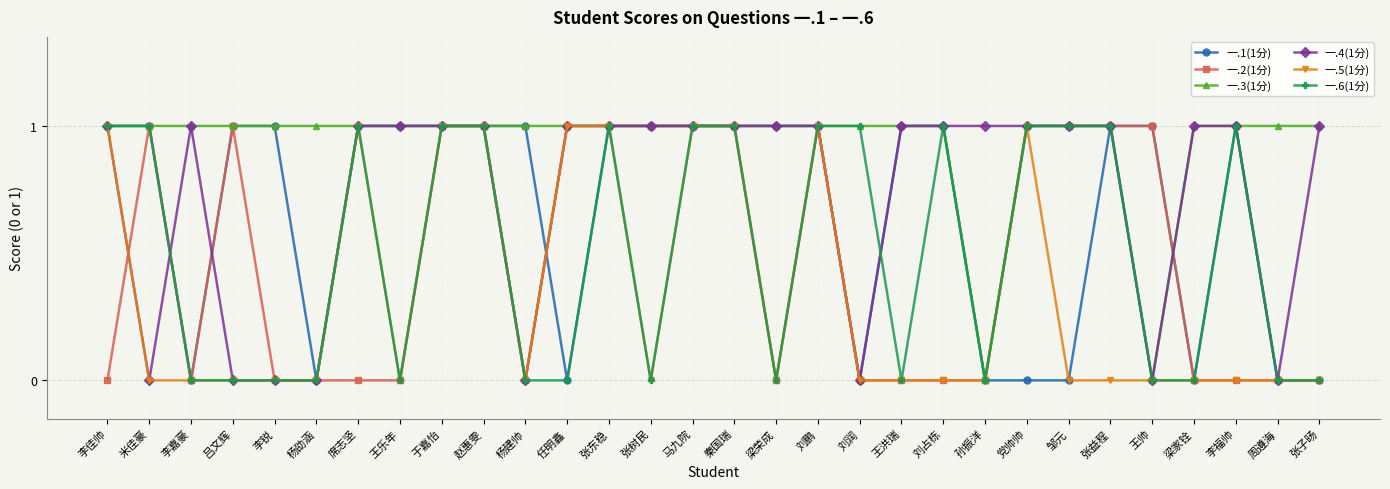

Reading left to right, what are all the values shown in this chart?

一.1(1分): 李佳帅=1	米佳豪=1	李嘉豪=0	吕文辉=1	李锐=1	杨劭涵=0	席志坚=1	王乐年=1	于嘉怡=1	赵惠雯=1	杨建帅=1	任明鑫=0	张东稳=1	张树民=1	马九院=1	秦国瑞=1	梁荣成=1	刘鹏=1	刘润=0	王洪瑞=1	刘占栋=1	孙振洋=0	党帅帅=0	邹元=0	张益程=1	王帅=1	梁家铨=0	李福帅=1	周遵海=0	张子旸=0
一.2(1分): 李佳帅=0	米佳豪=1	李嘉豪=0	吕文辉=1	李锐=0	杨劭涵=0	席志坚=0	王乐年=0	于嘉怡=1	赵惠雯=1	杨建帅=0	任明鑫=1	张东稳=1	张树民=1	马九院=1	秦国瑞=1	梁荣成=0	刘鹏=1	刘润=0	王洪瑞=0	刘占栋=0	孙振洋=0	党帅帅=1	邹元=1	张益程=1	王帅=1	梁家铨=0	李福帅=0	周遵海=0	张子旸=0
一.3(1分): 李佳帅=1	米佳豪=1	李嘉豪=1	吕文辉=1	李锐=1	杨劭涵=1	席志坚=1	王乐年=1	于嘉怡=1	赵惠雯=1	杨建帅=1	任明鑫=1	张东稳=1	张树民=1	马九院=1	秦国瑞=1	梁荣成=1	刘鹏=1	刘润=1	王洪瑞=1	刘占栋=1	孙振洋=0	党帅帅=1	邹元=1	张益程=1	王帅=0	梁家铨=1	李福帅=1	周遵海=1	张子旸=1
一.4(1分): 李佳帅=1	米佳豪=0	李嘉豪=1	吕文辉=0	李锐=0	杨劭涵=0	席志坚=1	王乐年=1	于嘉怡=1	赵惠雯=1	杨建帅=0	任明鑫=1	张东稳=1	张树民=1	马九院=1	秦国瑞=1	梁荣成=1	刘鹏=1	刘润=0	王洪瑞=1	刘占栋=1	孙振洋=1	党帅帅=1	邹元=1	张益程=1	王帅=0	梁家铨=1	李福帅=1	周遵海=0	张子旸=1
一.5(1分): 李佳帅=1	米佳豪=0	李嘉豪=0	吕文辉=0	李锐=0	杨劭涵=0	席志坚=1	王乐年=0	于嘉怡=1	赵惠雯=1	杨建帅=0	任明鑫=1	张东稳=1	张树民=0	马九院=1	秦国瑞=1	梁荣成=0	刘鹏=1	刘润=0	王洪瑞=0	刘占栋=0	孙振洋=0	党帅帅=1	邹元=0	张益程=0	王帅=0	梁家铨=0	李福帅=0	周遵海=0	张子旸=0
一.6(1分): 李佳帅=1	米佳豪=1	李嘉豪=0	吕文辉=0	李锐=0	杨劭涵=0	席志坚=1	王乐年=0	于嘉怡=1	赵惠雯=1	杨建帅=0	任明鑫=0	张东稳=1	张树民=0	马九院=1	秦国瑞=1	梁荣成=0	刘鹏=1	刘润=1	王洪瑞=0	刘占栋=1	孙振洋=0	党帅帅=1	邹元=1	张益程=1	王帅=0	梁家铨=0	李福帅=1	周遵海=0	张子旸=0